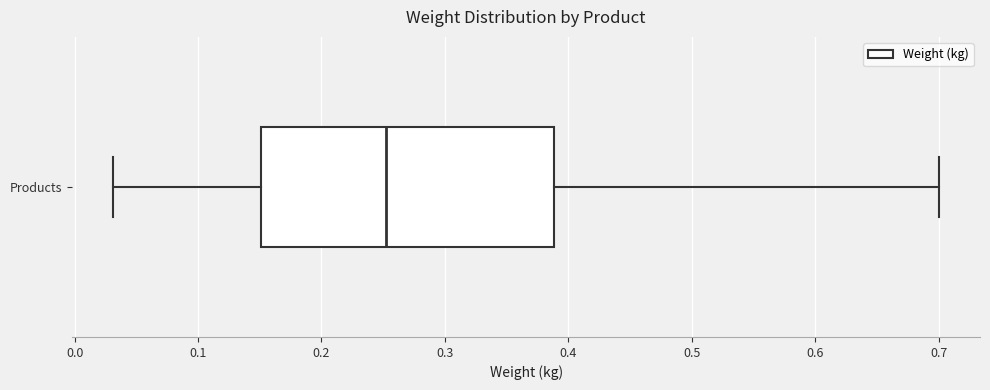

Read this box plot against the x-axis: the position of the median line, the range covered by the box, and the ends of both whiskers. The values are not printed on the chart, so give them approximately, as read against the axis.

median 0.25, box 0.15 to 0.39, whiskers 0.03 to 0.70